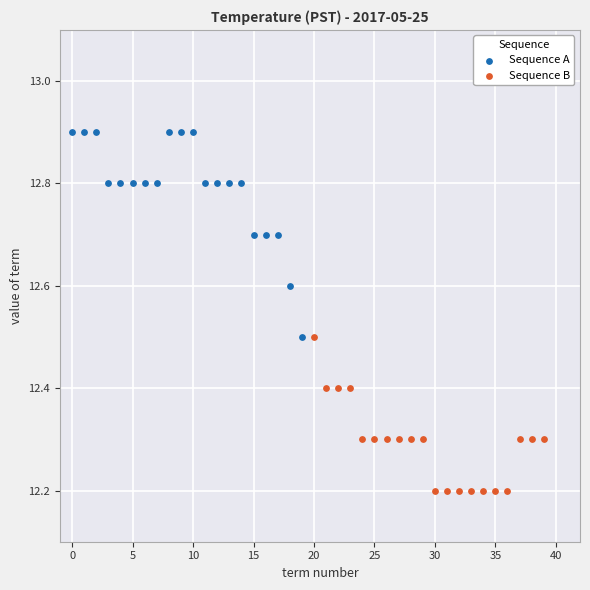

Which series has the largest Y range (max minus min)?

Sequence A